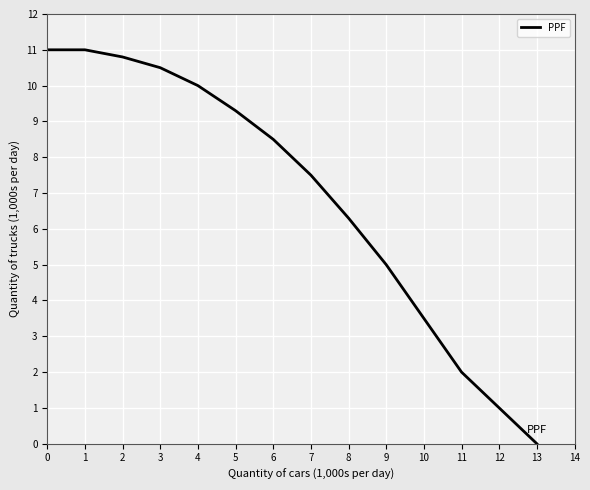

What is the sum of the values at 0 and 3?

21.5